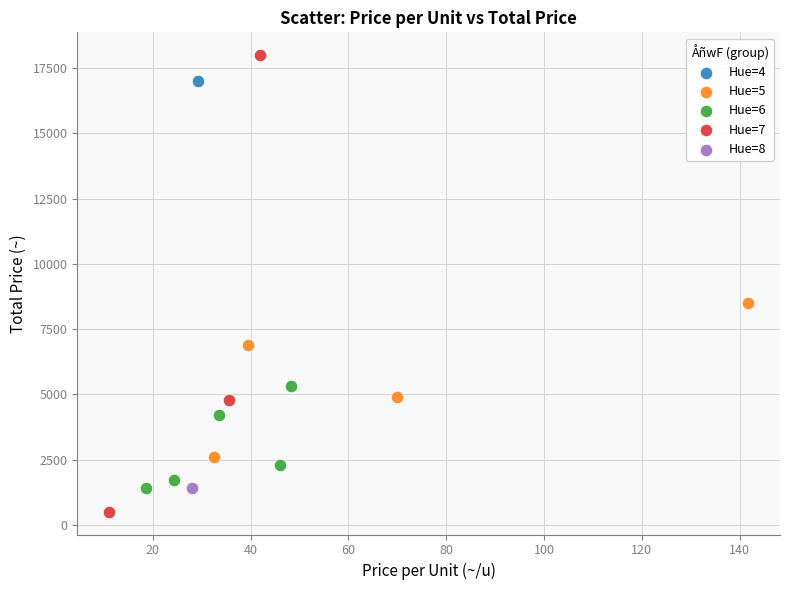

Which series reaches the maximum Y coordinate?

Hue=7